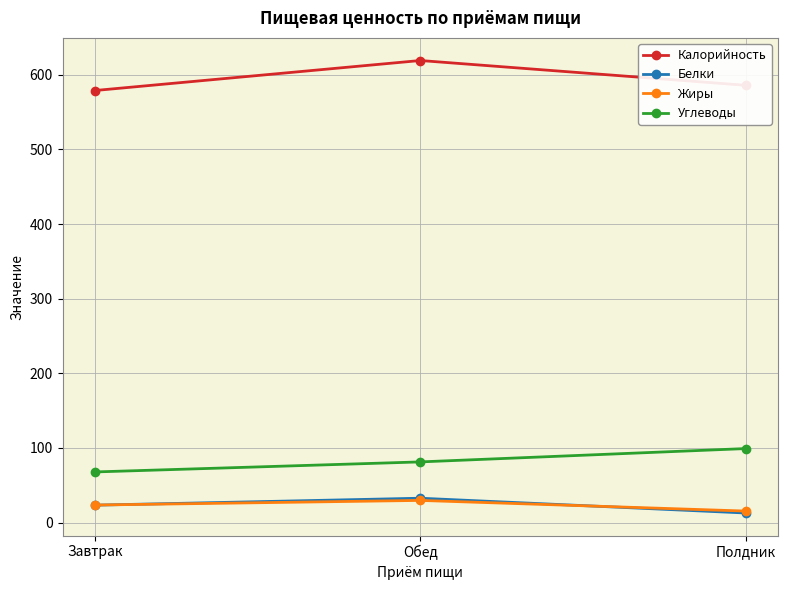

The Углеводы series shows 67.9 at Завтрак. True or false?

True